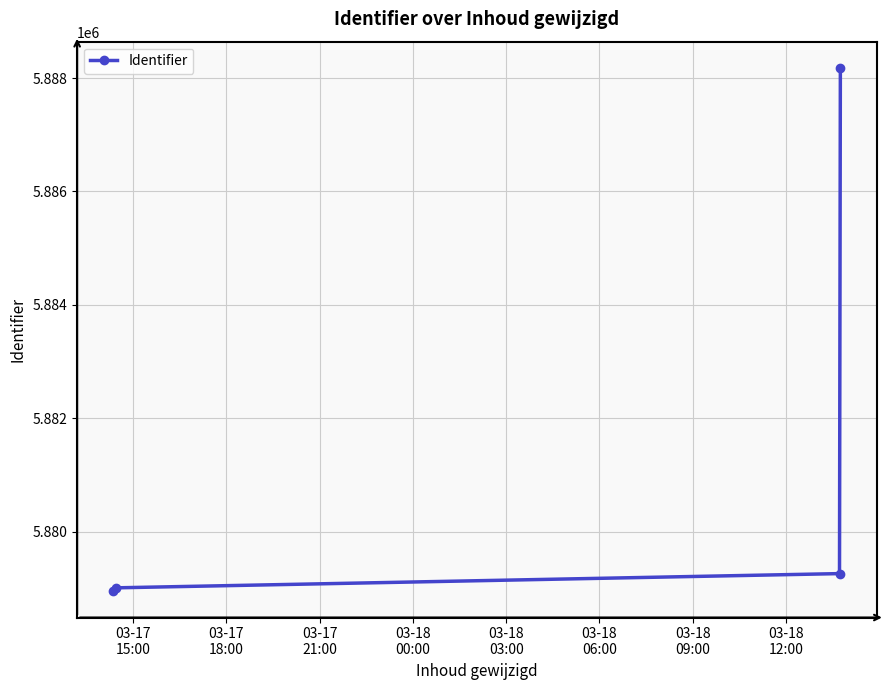

What is the sum of all values?

23525396